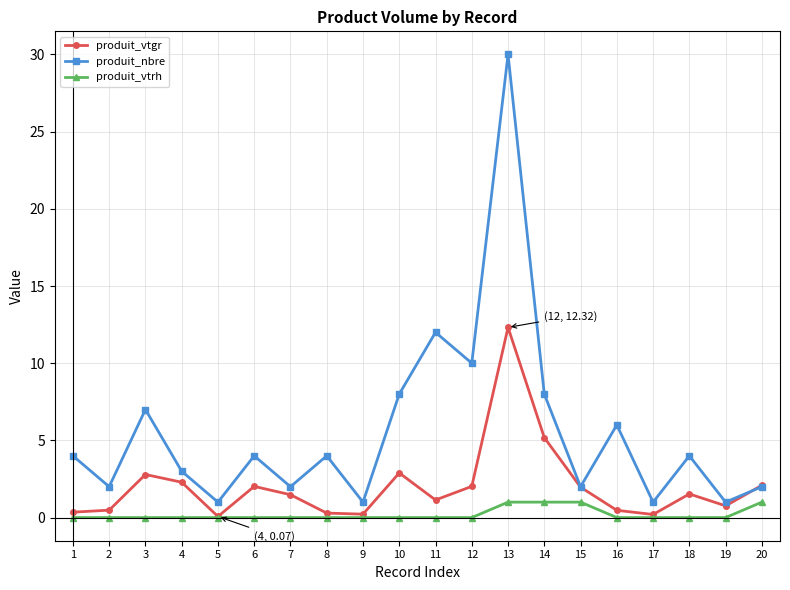

List the series in order of their peak value, highest first.

produit_nbre, produit_vtgr, produit_vtrh